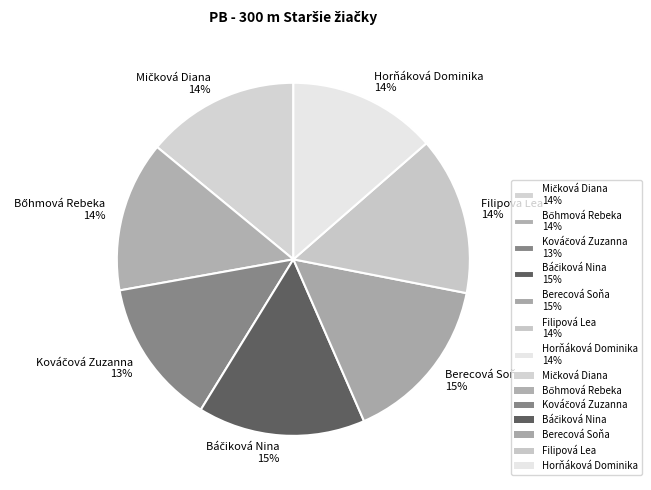

Does any single category account for the majority?

No